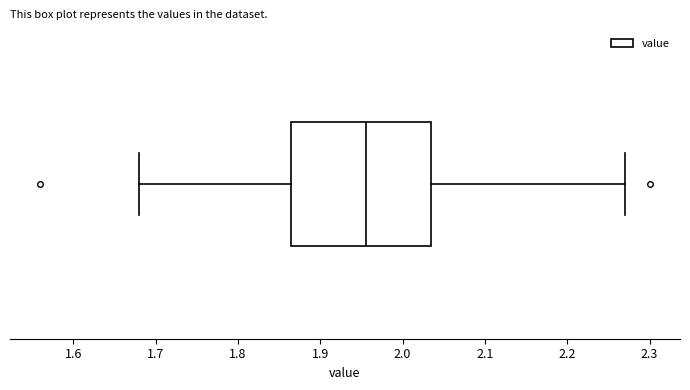

Read this box plot against the x-axis: the position of the median line, the range covered by the box, and the ends of both whiskers. The values are not printed on the chart, so give them approximately, as read against the axis.

median 1.96, box 1.87 to 2.04, whiskers 1.68 to 2.27